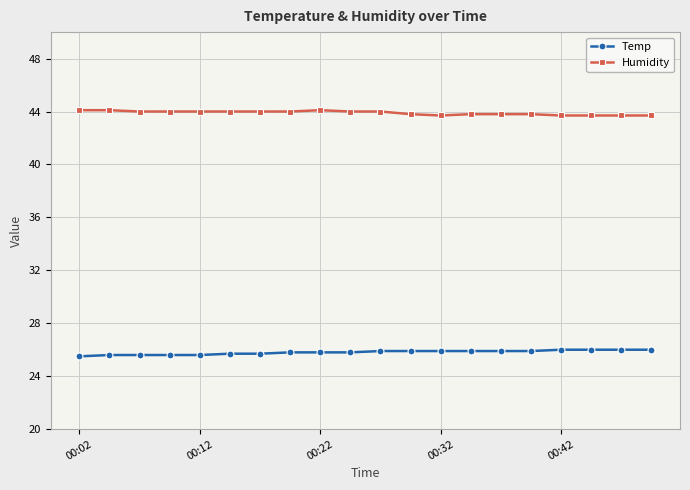

Which series has the largest total across all categories?

Humidity